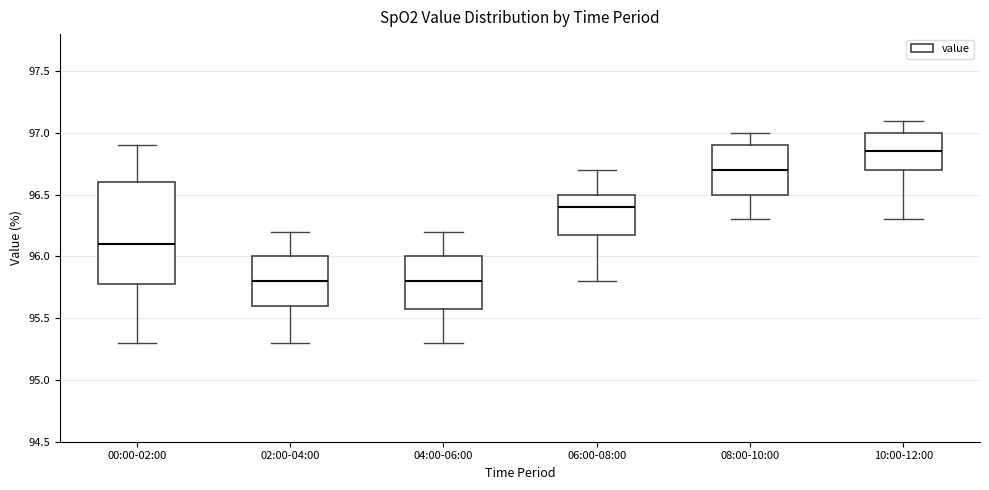

Where does the lower whisker of the box for 10:00-12:00 end on the y-axis? The values are not printed on the chart, so give them approximately, as read against the axis.

96.30